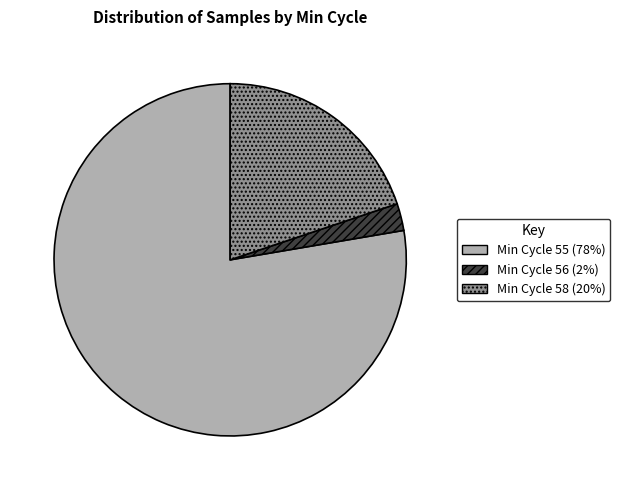

Is there a majority slice in this chart?

Yes